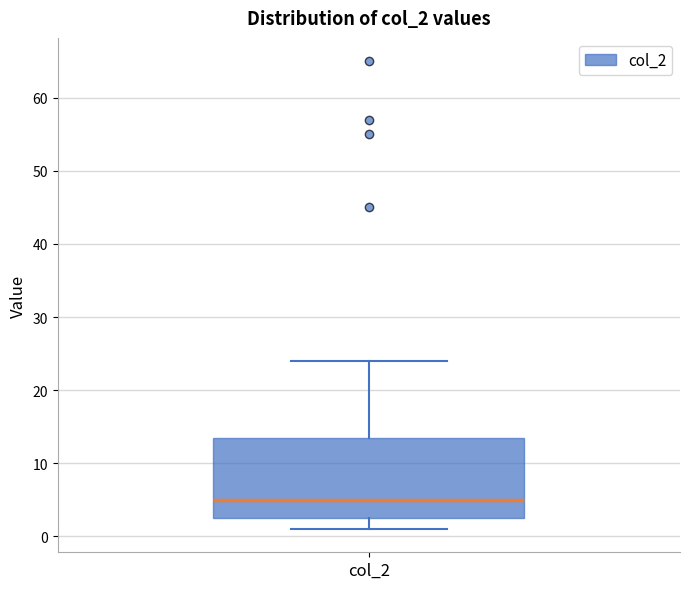

Read this box plot against the y-axis: the position of the median line, the range covered by the box, and the ends of both whiskers. The values are not printed on the chart, so give them approximately, as read against the axis.

median 5, box 3 to 14, whiskers 1 to 24